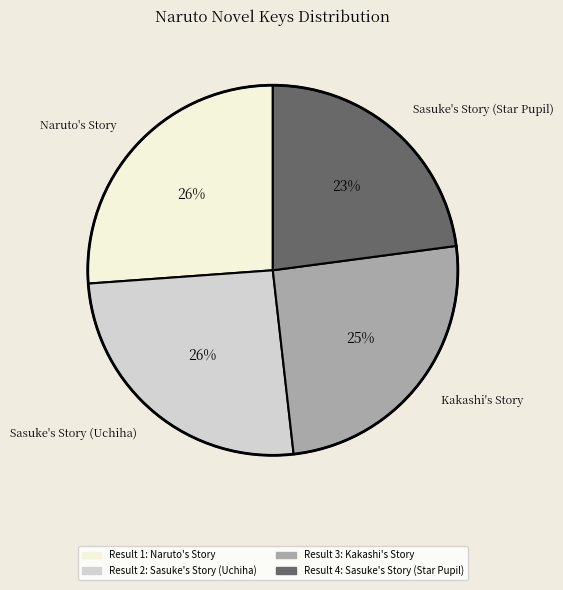

What is the ratio of the value at Sasuke's Story (Uchiha) to the value at Naruto's Story?

1.0